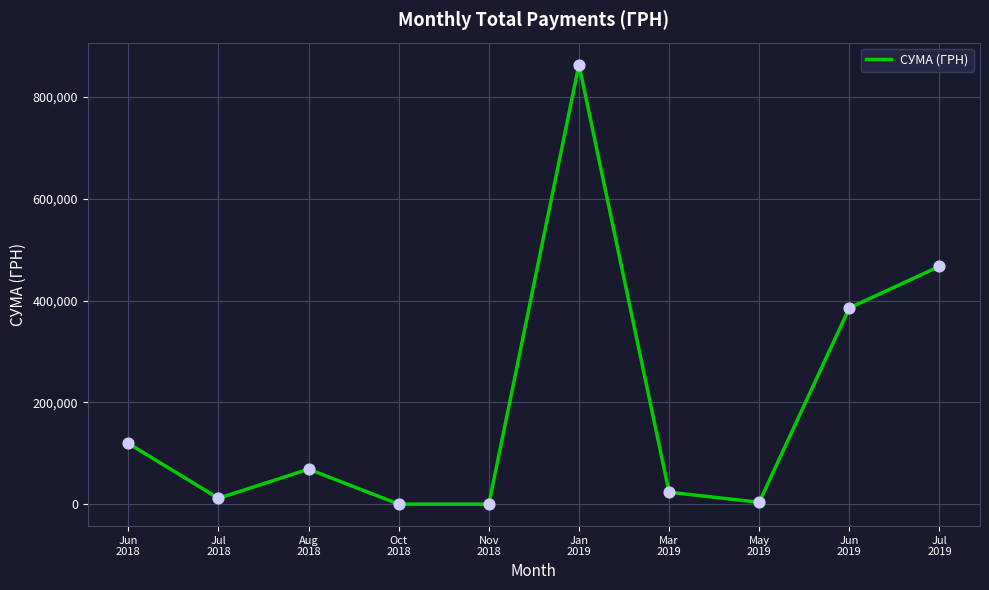

What is the change in value from Aug
2018 to Nov
2018?

-68667.4